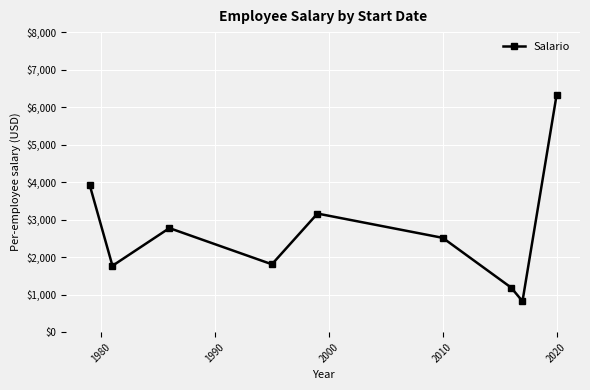

Reading left to right, extract all data points from this chart.

3925.0	1770.0	2775.0	1810.0	3162.5	2515.0	1190.0	825.0	6333.3